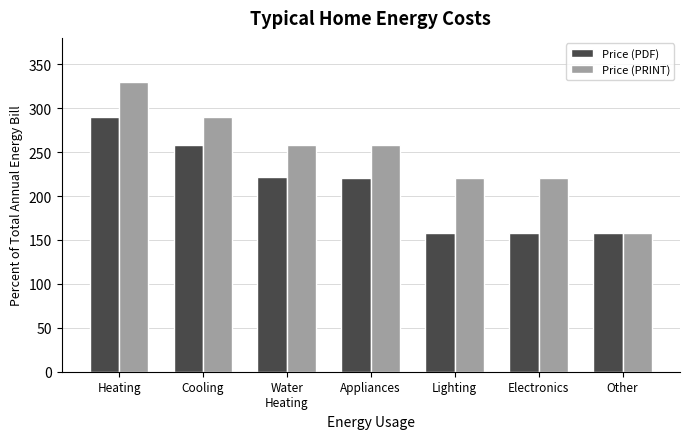

Is it true that Price (PDF) equals 419 at Heating?

False